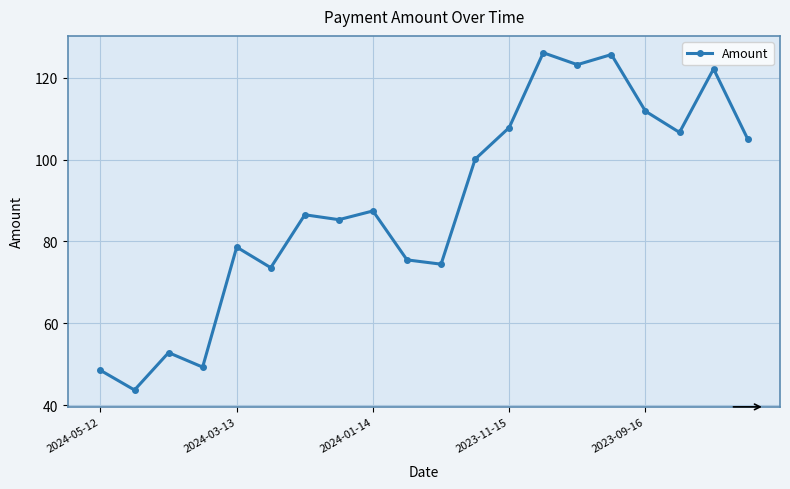

How many lines are shown in the chart?

1